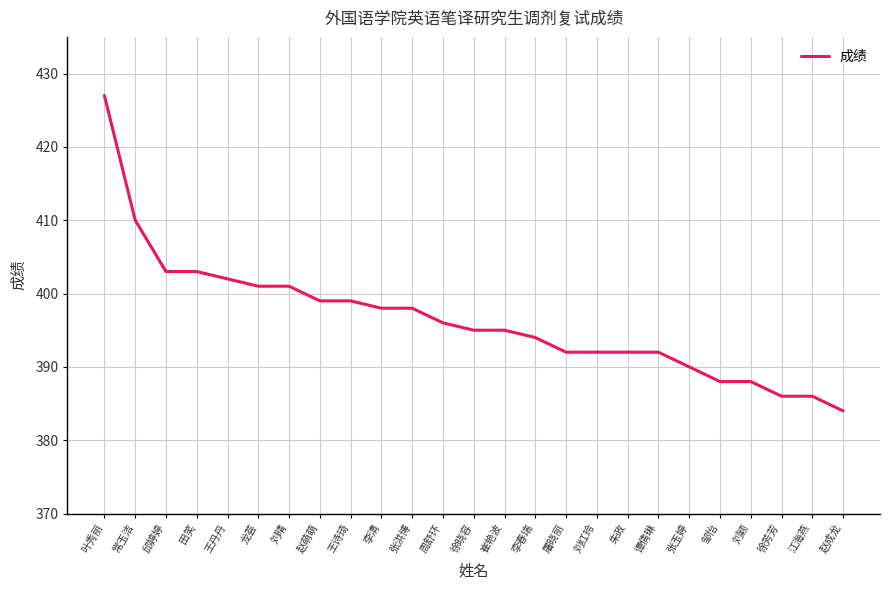

What is the difference between the maximum and minimum values?

43